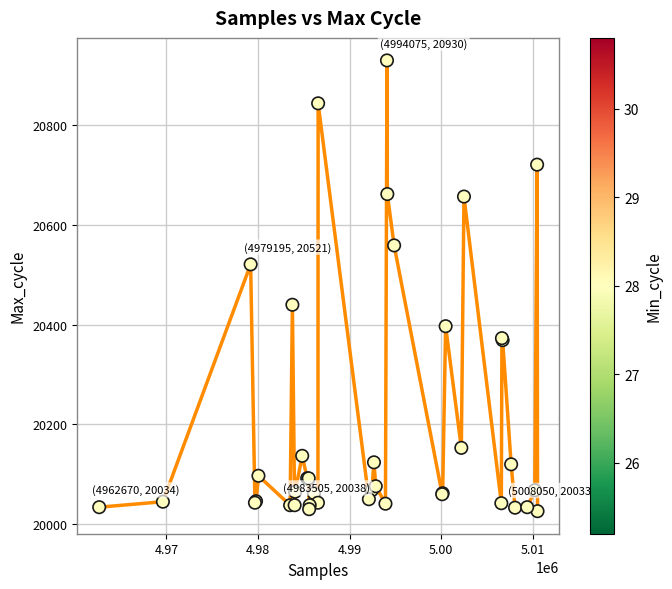

What is the smallest value displayed?

20026